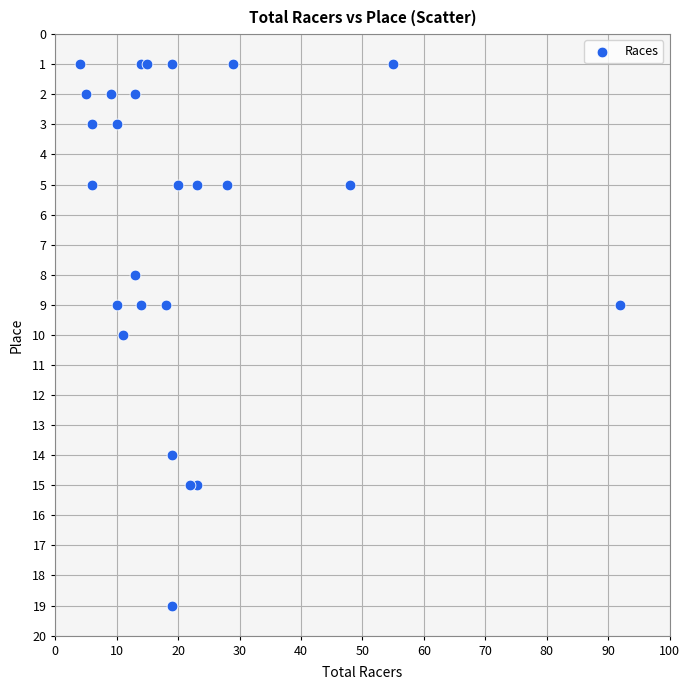

What is the range of Y values (max minus min)?

18